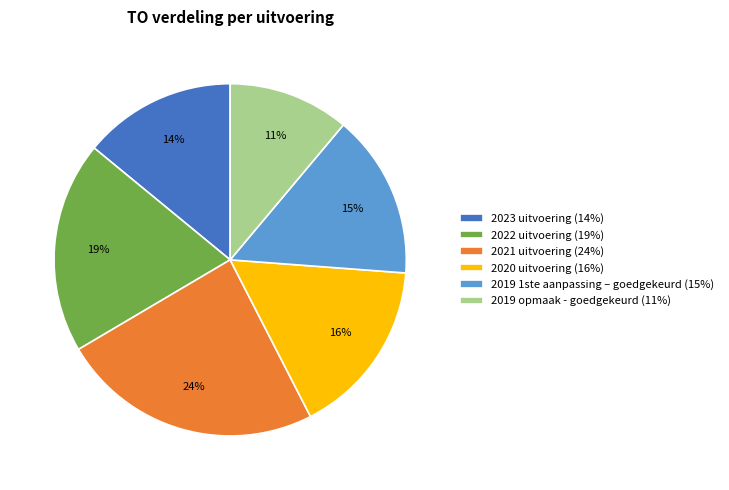

To the nearest percent, what is the average slice percentage?

17%